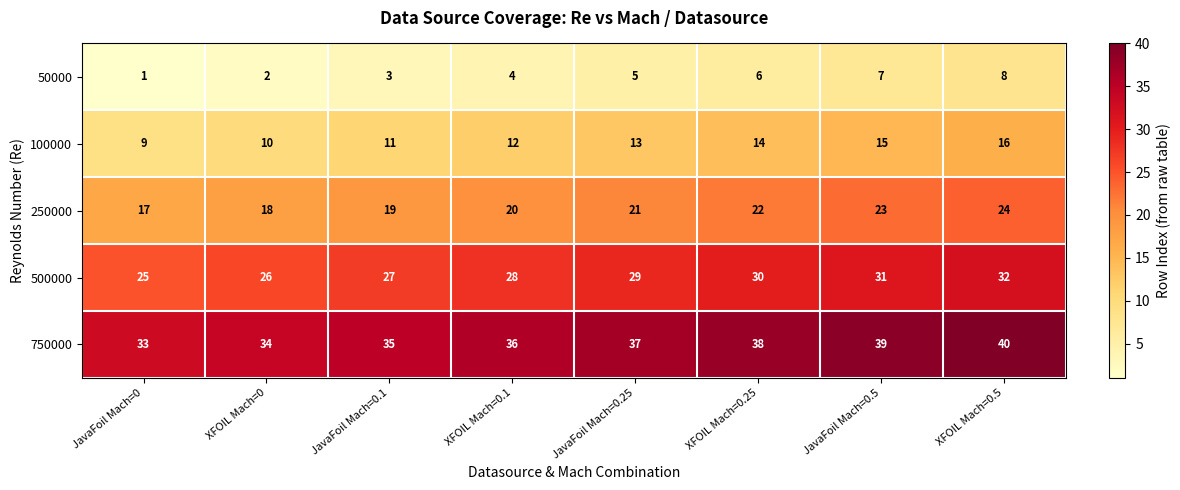

At which category does the chart reach its peak across all series?

XFOIL Mach=0.5